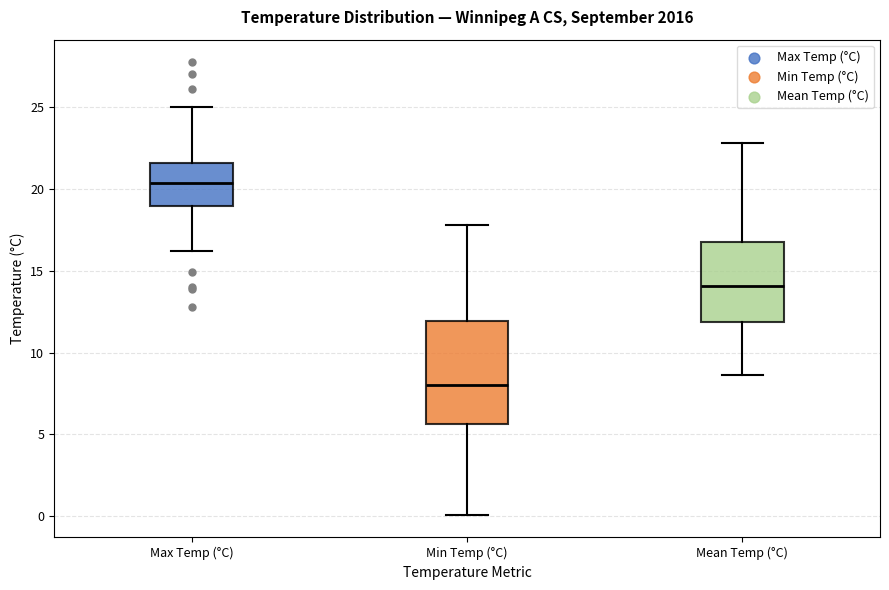

Reading left to right, transcribe this box plot: for each box, give where its median line is, the range the box spans, and where its two whiskers end, as read against the y-axis. The values are not printed on the chart, so give them approximately, as read against the axis.

Max Temp (°C): median 20.5, box 19.0 to 21.5, whiskers 16.0 to 25.0
Min Temp (°C): median 8.0, box 5.5 to 12.0, whiskers 0.0 to 18.0
Mean Temp (°C): median 14.0, box 12.0 to 16.5, whiskers 8.5 to 23.0